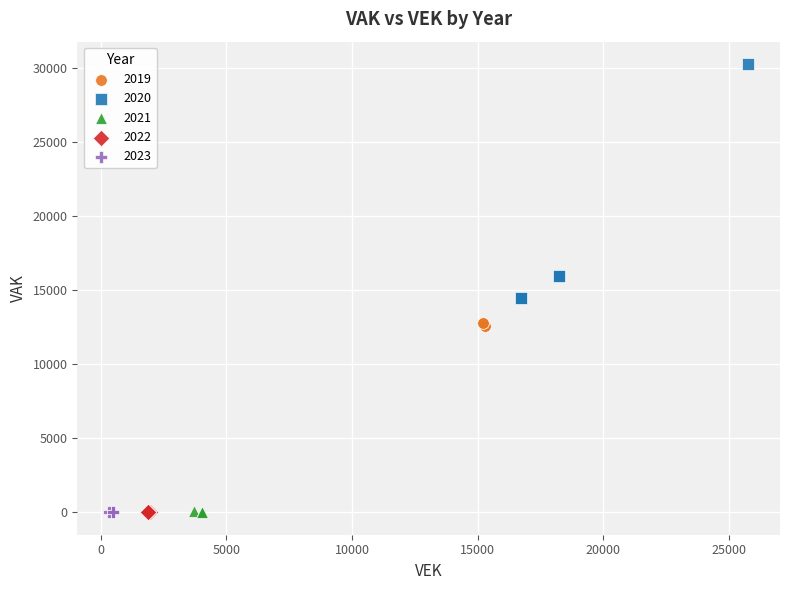

Which series has the widest spread of Y values?

2020